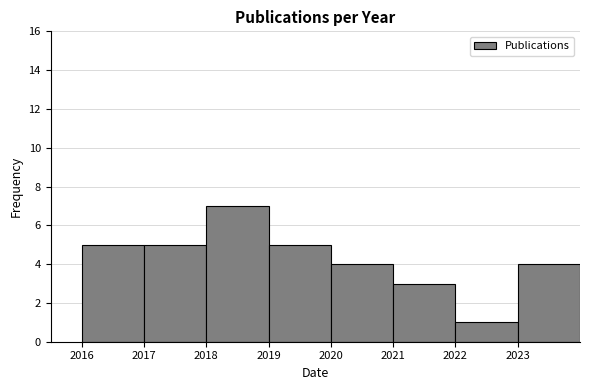

Which range on the x-axis has the tallest bar?

2018 to 2019